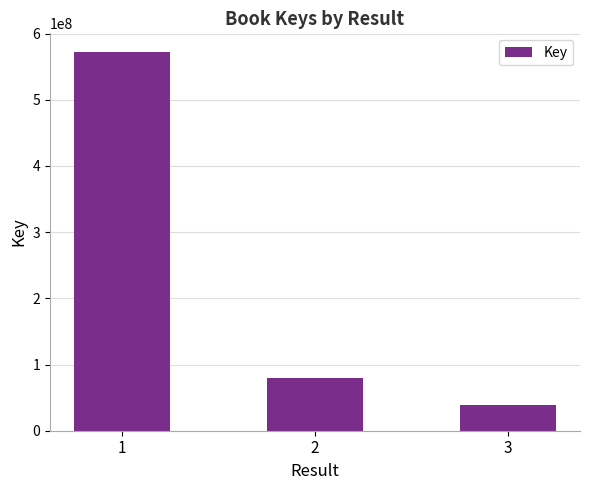

What is the sum of all values?

690928473